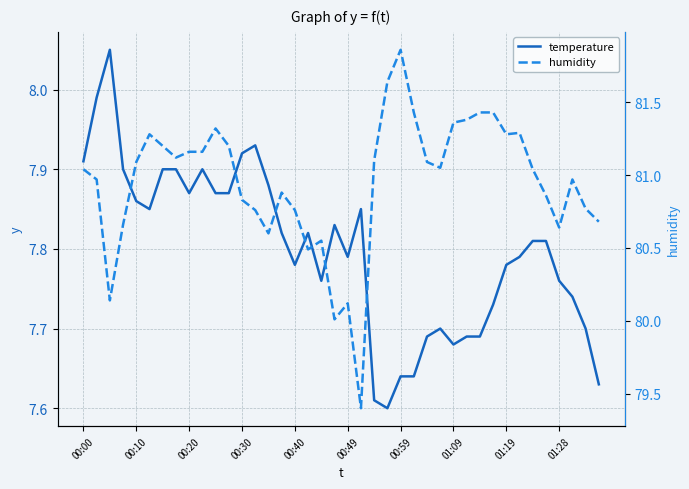

What value does the humidity series have at 30?

81.4